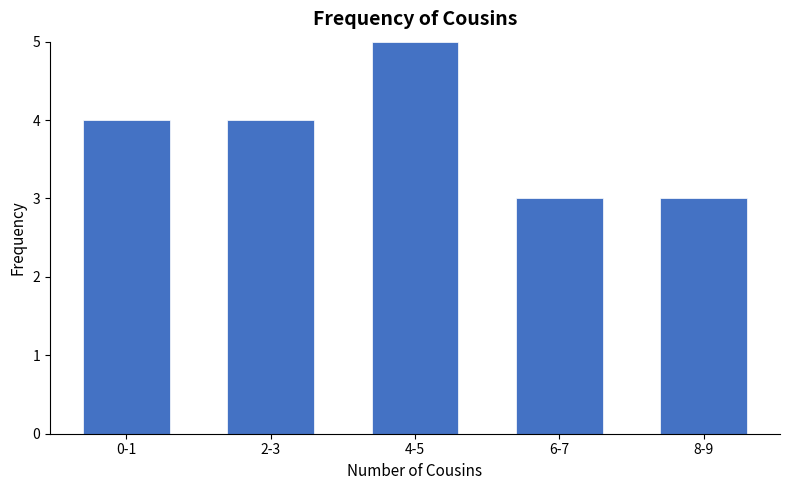

Reading left to right, transcribe all the data shown in this chart.

4	4	5	3	3